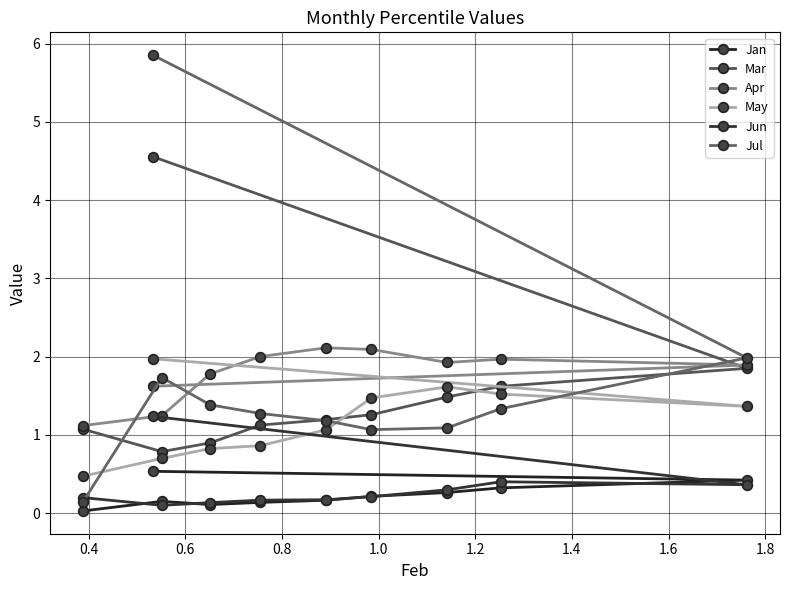

What are all the series names shown in the legend?

Jan, Mar, Apr, May, Jun, Jul